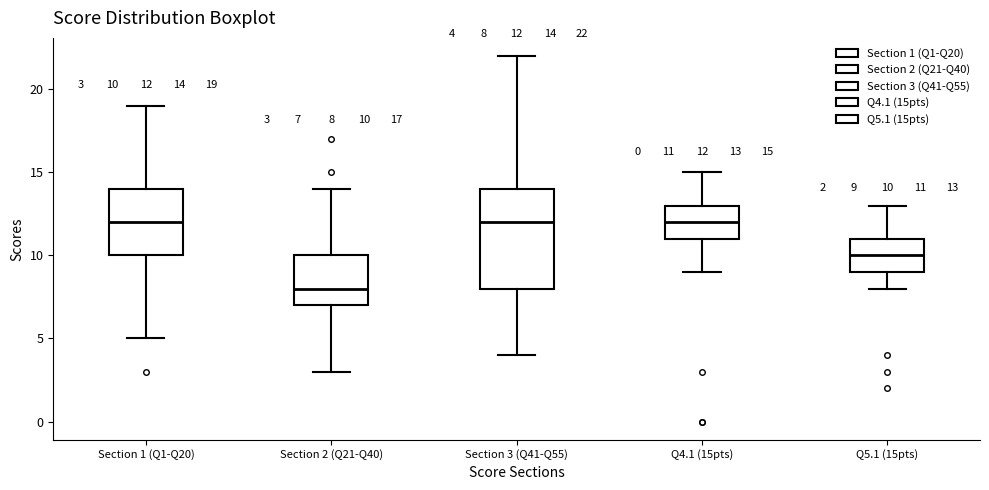

Comparing the boxes themselves (not the whiskers), which one is the tallest?

Section 3 (Q41-Q55)